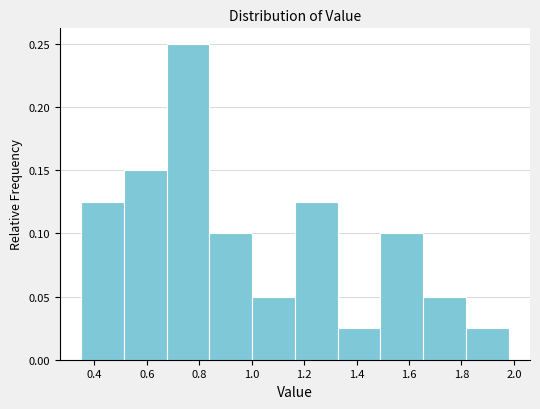

Reading left to right, transcribe this chart: for each bar, give the range it covers on the x-axis and its height. Neither the bar edges nor the heights are printed on the chart, so give them approximately, as read against the axes.

0.36 to 0.52: 0.125
0.52 to 0.68: 0.150
0.68 to 0.84: 0.250
0.84 to 1.00: 0.100
1.00 to 1.16: 0.050
1.16 to 1.32: 0.125
1.32 to 1.50: 0.025
1.50 to 1.66: 0.100
1.66 to 1.82: 0.050
1.82 to 1.98: 0.025